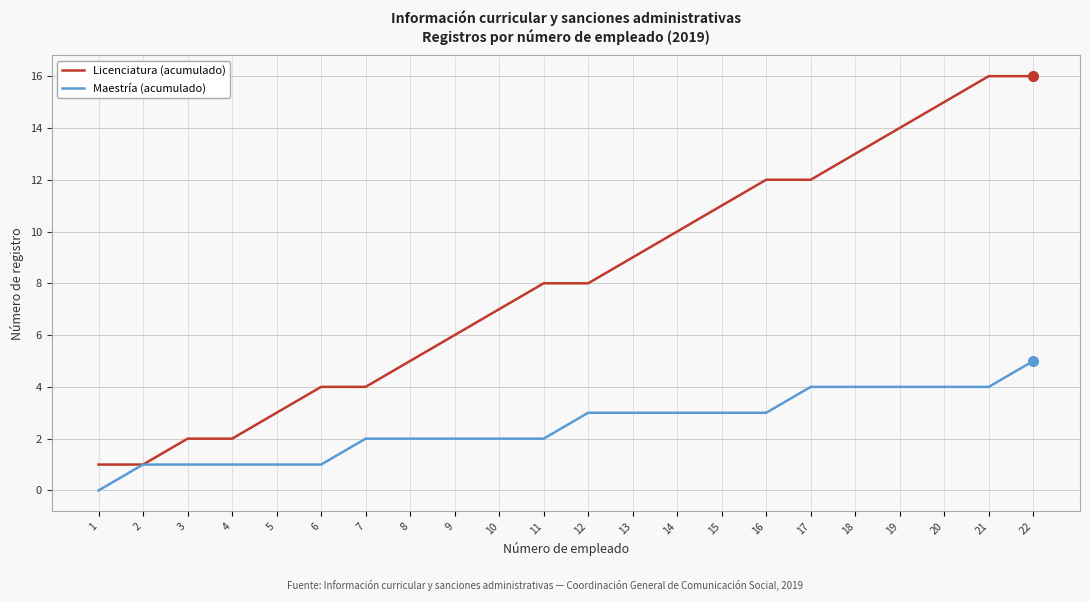

What is the spread (max minus min) of values at 10?

5